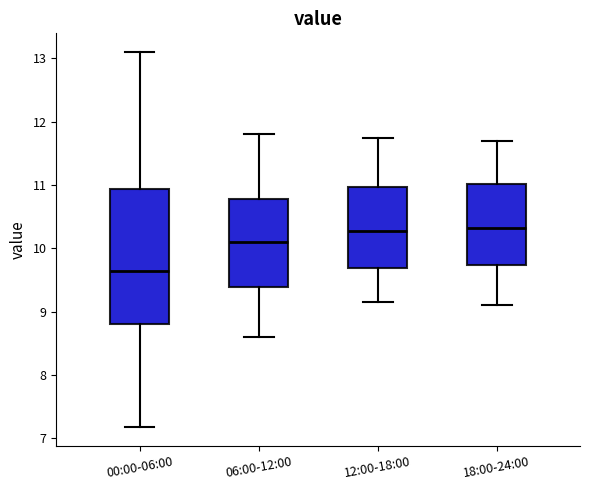

Reading left to right, transcribe this box plot: for each box, give where its median line is, the range the box spans, and where its two whiskers end, as read against the y-axis. The values are not printed on the chart, so give them approximately, as read against the axis.

00:00-06:00: median 9.7, box 8.8 to 10.9, whiskers 7.2 to 13.1
06:00-12:00: median 10.1, box 9.4 to 10.8, whiskers 8.6 to 11.8
12:00-18:00: median 10.3, box 9.7 to 11.0, whiskers 9.2 to 11.8
18:00-24:00: median 10.3, box 9.7 to 11.0, whiskers 9.1 to 11.7